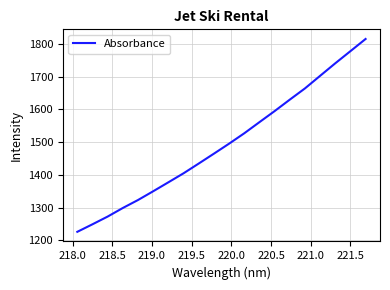

What is the greatest value displayed?

1815.7